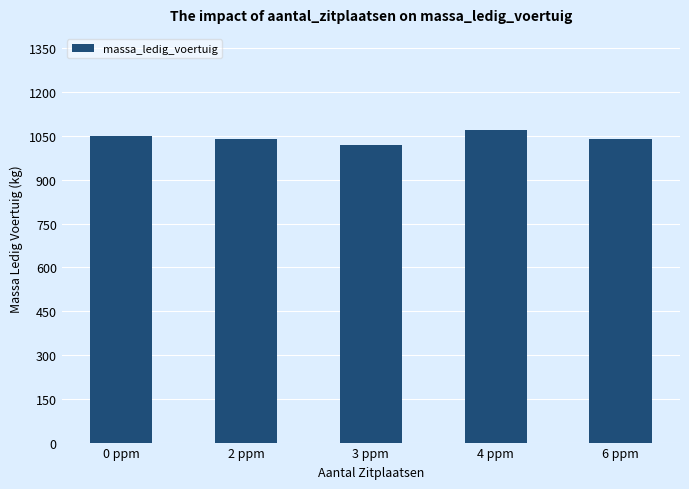

Reading left to right, extract all data points from this chart.

0 ppm=1049.5	2 ppm=1040.0	3 ppm=1020.0	4 ppm=1071.9	6 ppm=1040.0